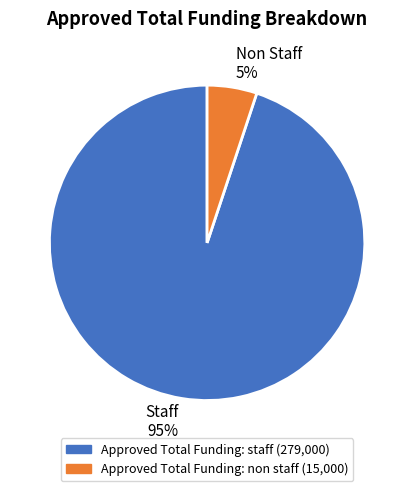

Between Non Staff 5% and Staff 95%, which is larger?

Staff 95%